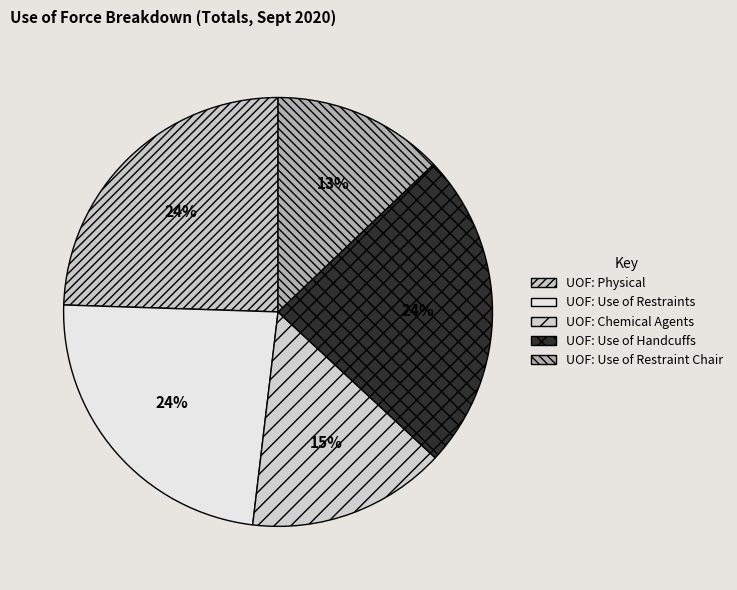

To the nearest percent, what is the combined percentage of UOF: Use of Restraints and UOF: Chemical Agents?

39%